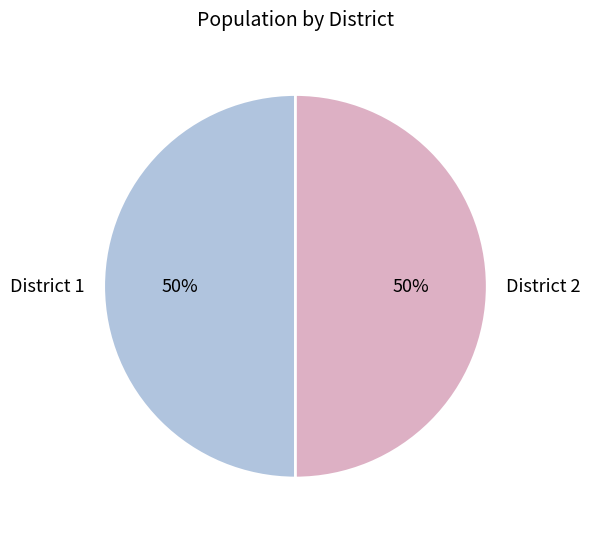

How many slices are in this pie chart?

2